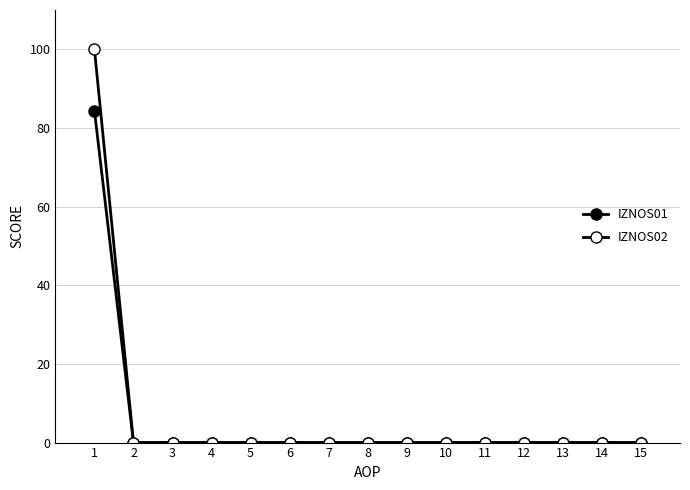

Is this an area chart (filled region under the line)?

No